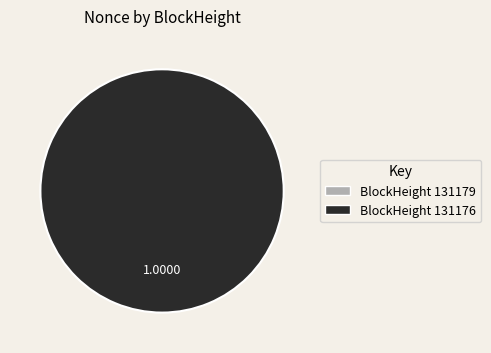

Is it true that 131179 is 0% of the pie?

True